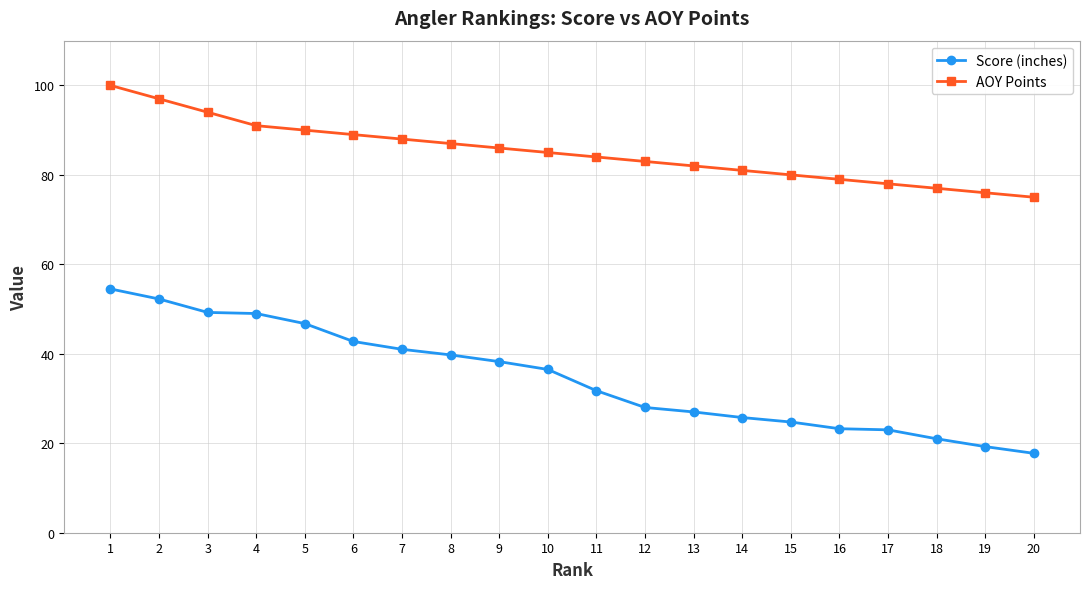

Where is Score (inches) nearest to the value 36?

10